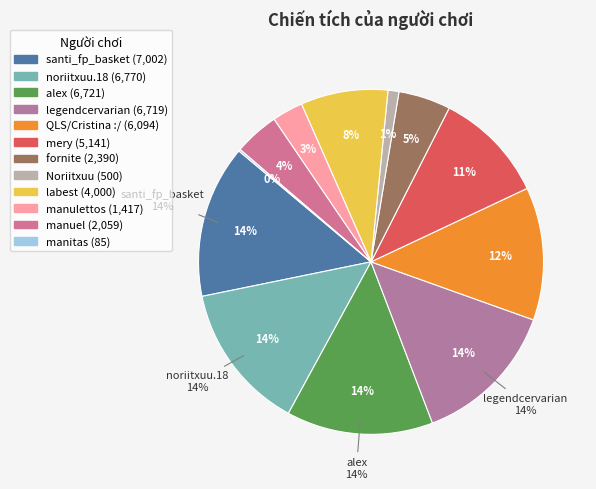

Is there a majority slice in this chart?

No